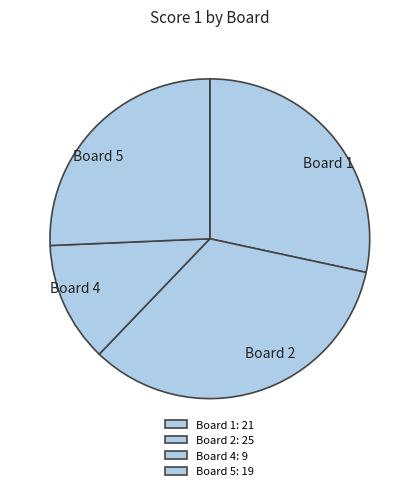

Which category has the biggest portion of the pie?

Board 2